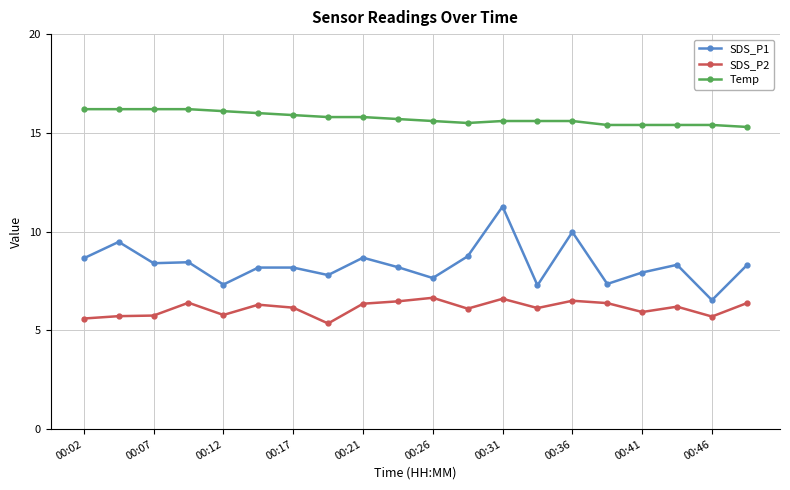

True or false: SDS_P1 and SDS_P2 intersect in this chart.

False